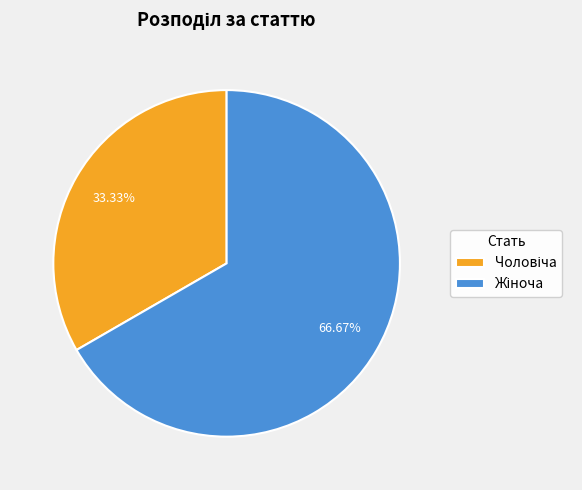

Does any single category account for the majority?

Yes